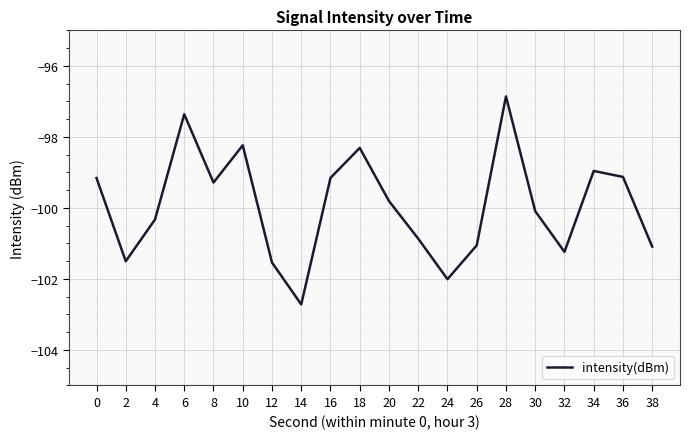

Is it true that the value at 26 is -31.0?

False